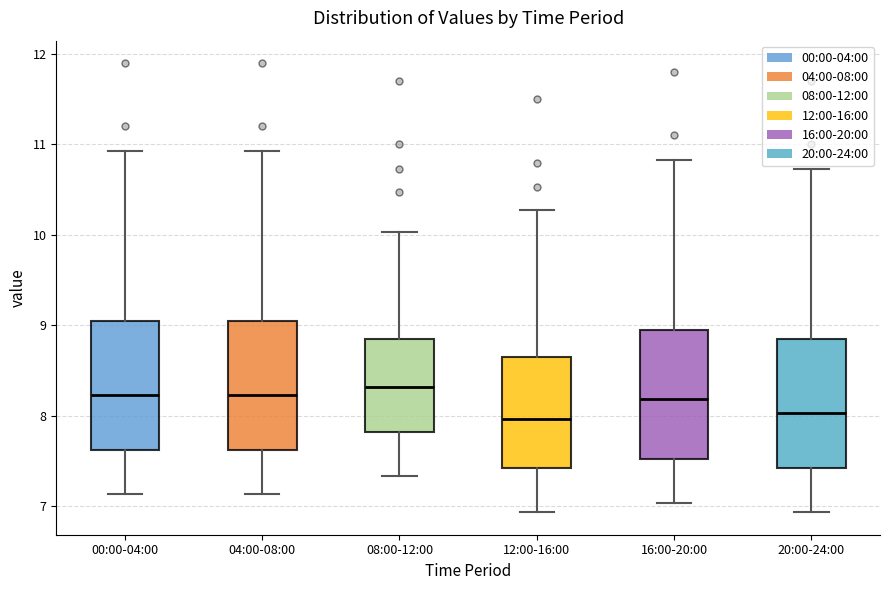

Where does the median line of the box for 16:00-20:00 sit on the y-axis? The values are not printed on the chart, so give them approximately, as read against the axis.

8.2